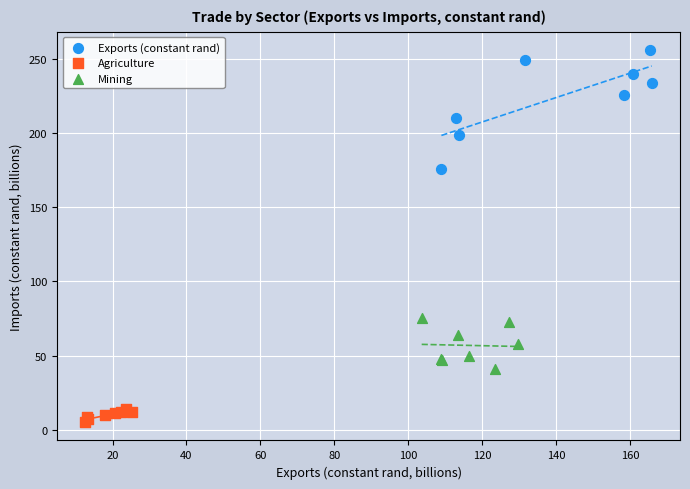

What are all the series names shown in the legend?

Exports (constant rand), Agriculture, Mining